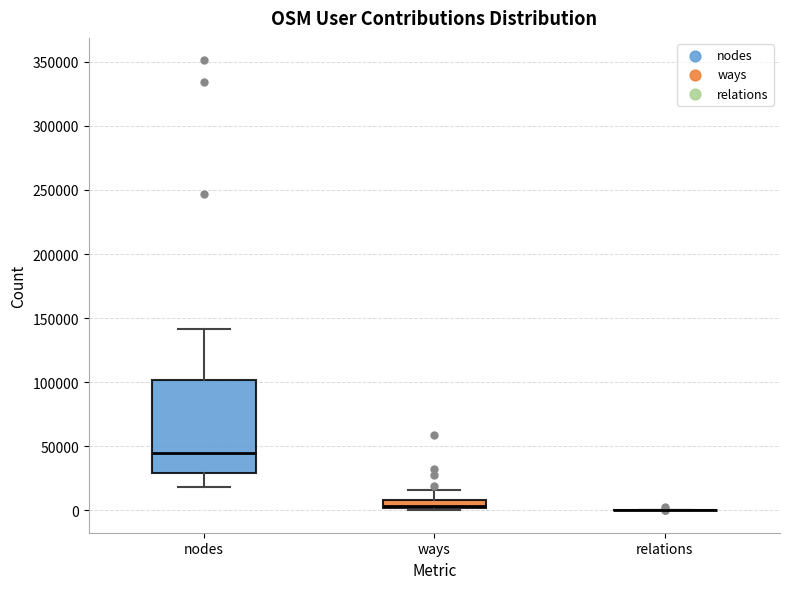

Where does the upper whisker of the box for ways end on the y-axis? The values are not printed on the chart, so give them approximately, as read against the axis.

15000